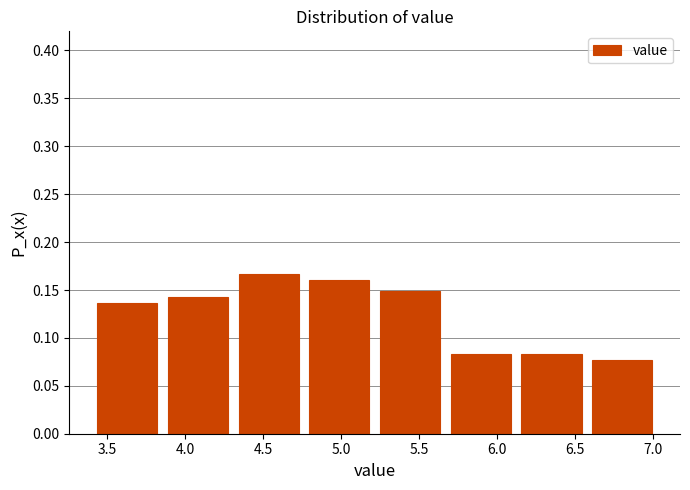

Reading left to right, list every bar in this chart as the range it spans on the x-axis followed by its height. Neither the bar edges nor the heights are printed on the chart, so give them approximately, as read against the axes.

3.40 to 3.85: 0.135
3.85 to 4.30: 0.145
4.30 to 4.75: 0.165
4.75 to 5.20: 0.160
5.20 to 5.65: 0.150
5.65 to 6.10: 0.085
6.10 to 6.60: 0.085
6.60 to 7.05: 0.075